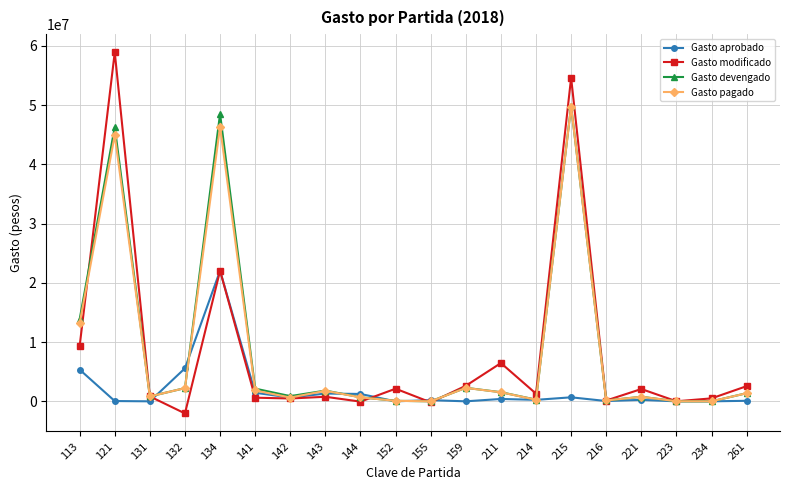

What is the greatest value displayed?

58924957